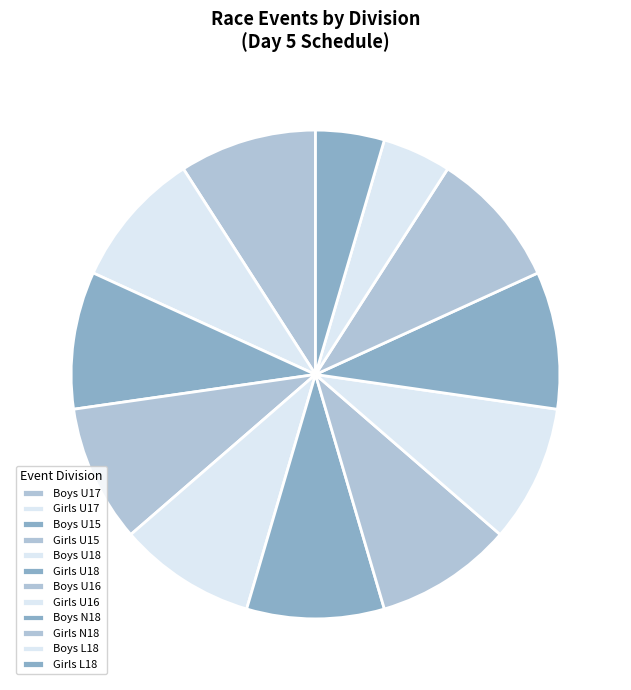

Does any single category account for the majority?

No